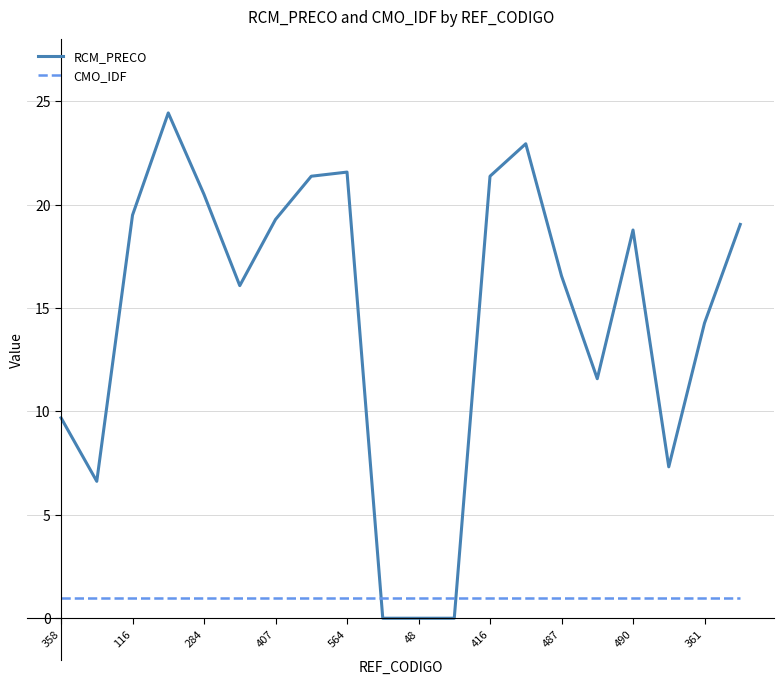

What is the average value of the RCM_PRECO series?

14.5